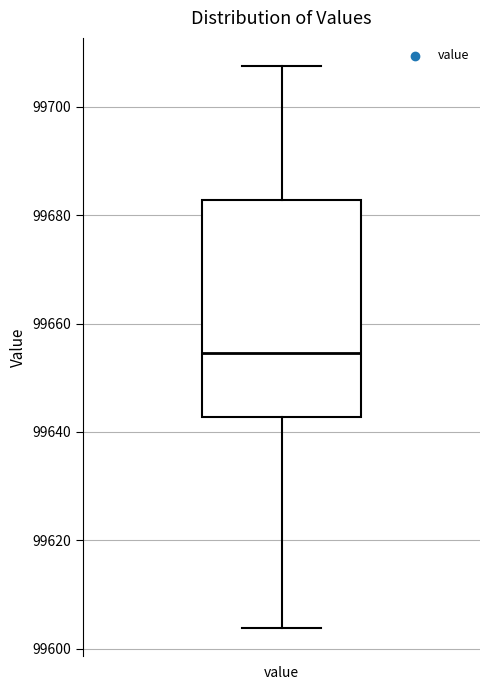

Where does the median line of the box for value sit on the y-axis? The values are not printed on the chart, so give them approximately, as read against the axis.

99654